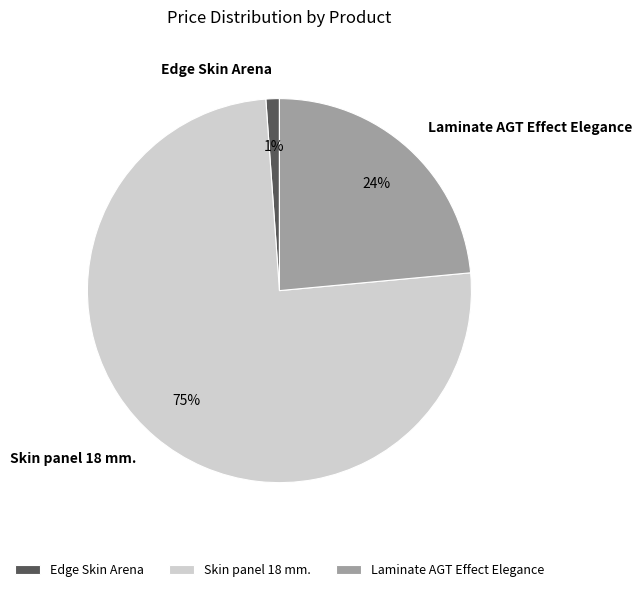

To the nearest percent, what is the combined percentage of Skin panel 18 mm. and Laminate AGT Effect Elegance?

99%